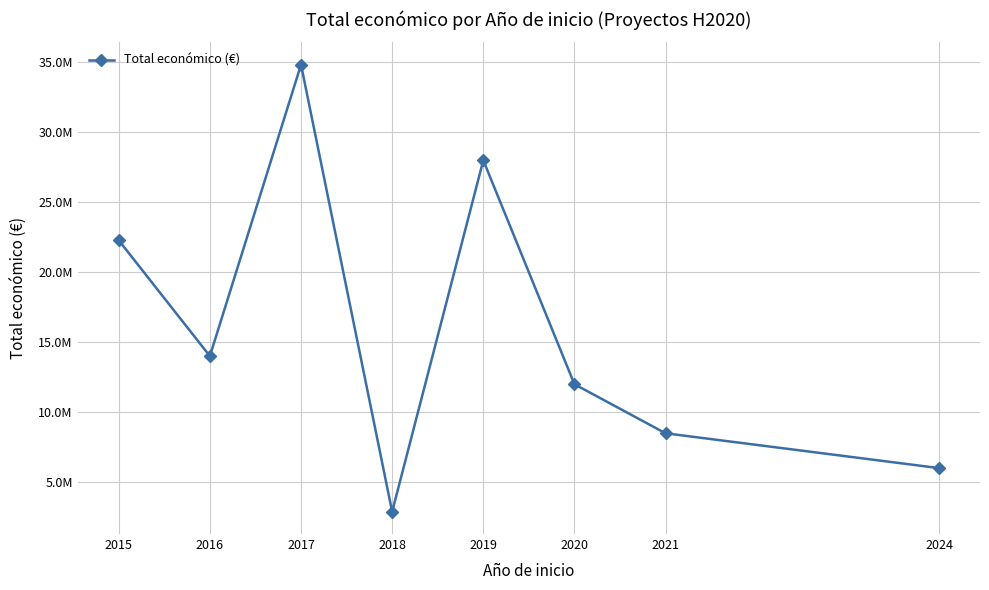

Read the value at 2016, to the nearest 10.

14003440